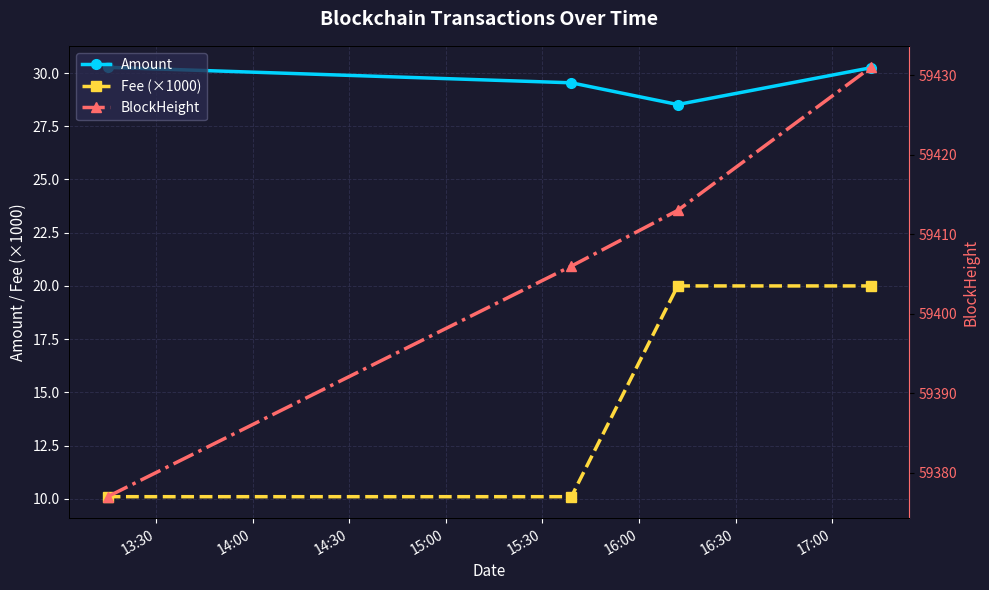

Rank the series by their maximum value, from highest to lowest.

BlockHeight, Amount, Fee (×1000)